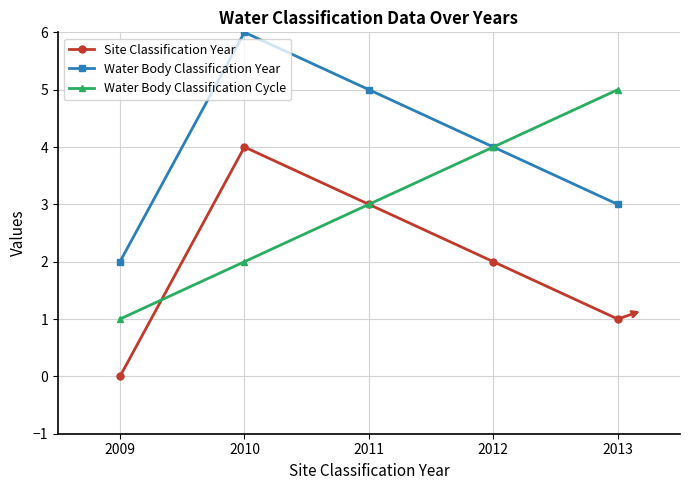

Where is the first local maximum for Site Classification Year?

2010